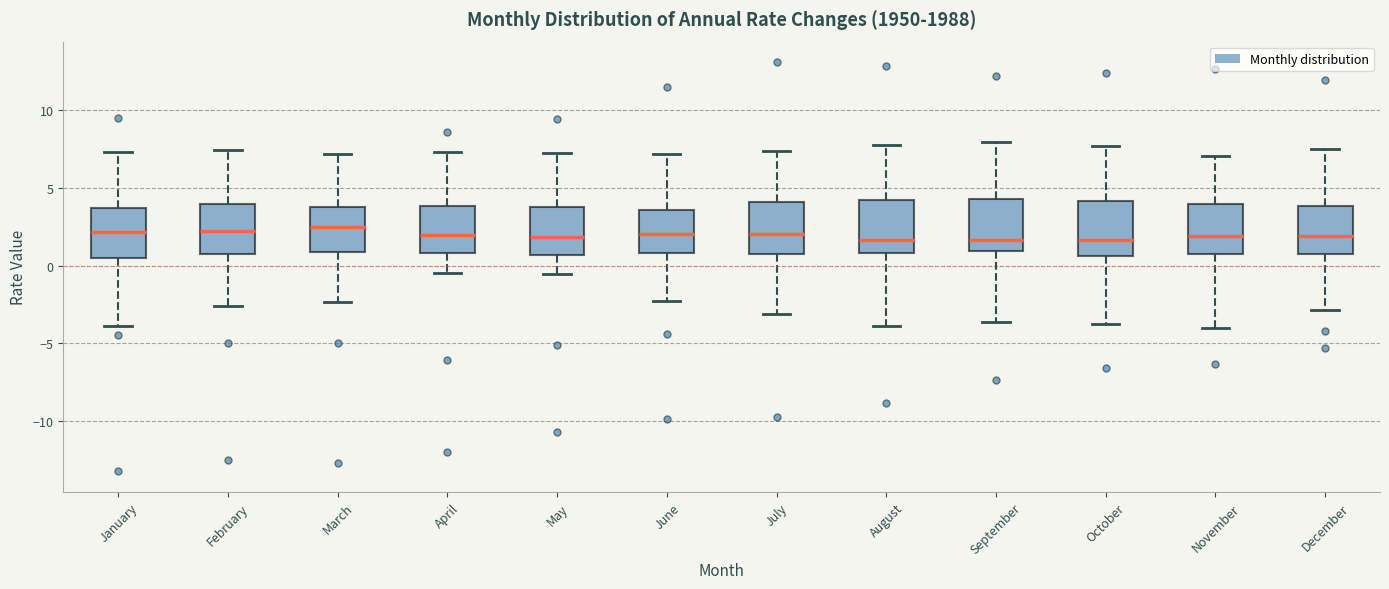

Reading left to right, transcribe this box plot: for each box, give where its median line is, the range the box spans, and where its two whiskers end, as read against the y-axis. The values are not printed on the chart, so give them approximately, as read against the axis.

January: median 2.0, box 0.5 to 3.5, whiskers -4.0 to 7.5
February: median 2.0, box 1.0 to 4.0, whiskers -2.5 to 7.5
March: median 2.5, box 1.0 to 4.0, whiskers -2.5 to 7.0
April: median 2.0, box 1.0 to 4.0, whiskers -0.5 to 7.5
May: median 2.0, box 0.5 to 4.0, whiskers -0.5 to 7.5
June: median 2.0, box 1.0 to 3.5, whiskers -2.5 to 7.0
July: median 2.0, box 1.0 to 4.0, whiskers -3.0 to 7.5
August: median 1.5, box 1.0 to 4.0, whiskers -4.0 to 8.0
September: median 1.5, box 1.0 to 4.5, whiskers -3.5 to 8.0
October: median 1.5, box 0.5 to 4.0, whiskers -4.0 to 7.5
November: median 2.0, box 0.5 to 4.0, whiskers -4.0 to 7.0
December: median 2.0, box 1.0 to 4.0, whiskers -3.0 to 7.5